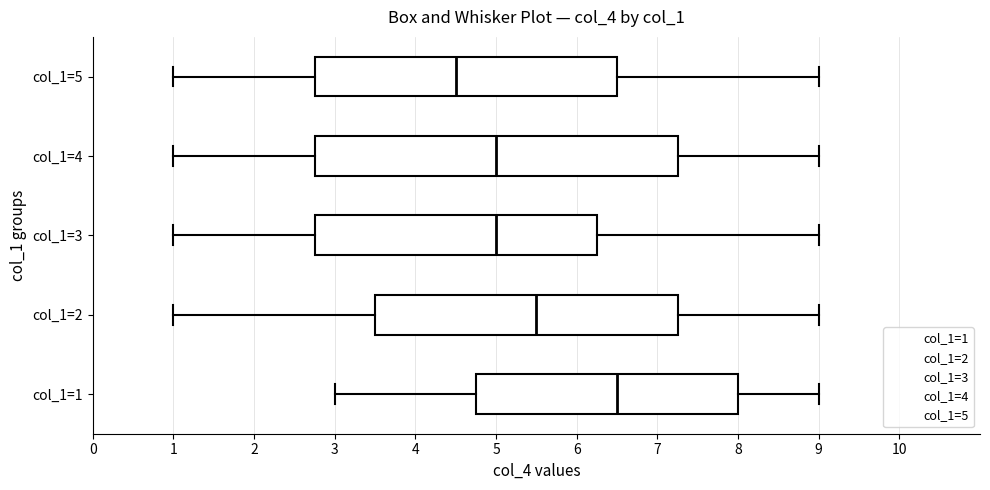

Which box has the furthest to the left median line?

col_1=5